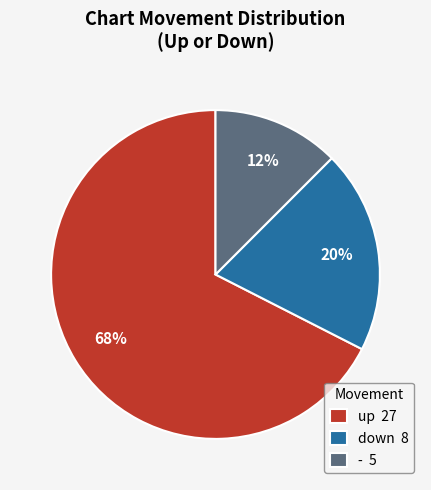

Is there a majority slice in this chart?

Yes